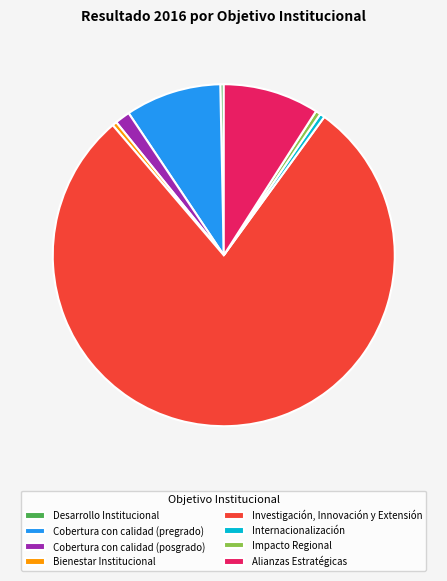

Combined, do Internacionalización and Bienestar Institucional account for over 50%?

No